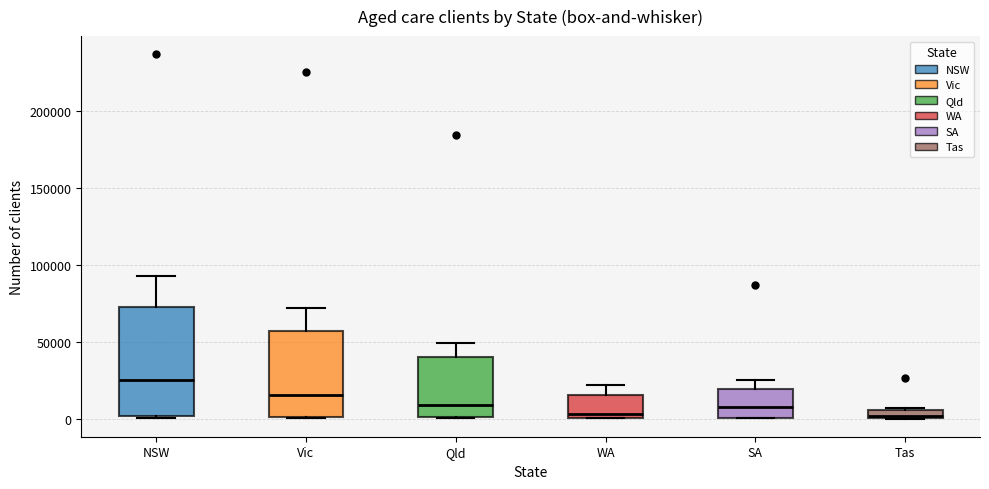

Where does the median line of the box for Qld sit on the y-axis? The values are not printed on the chart, so give them approximately, as read against the axis.

10000